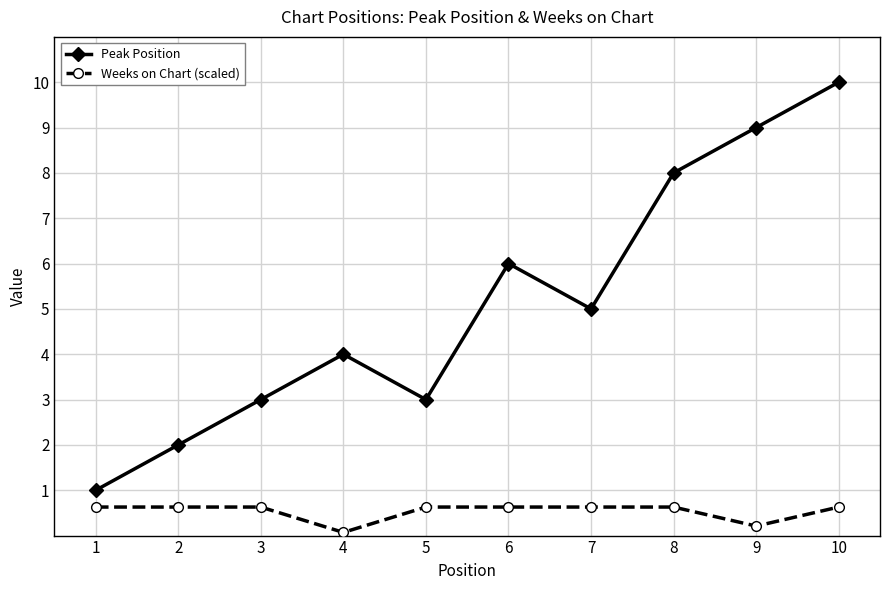

How many lines are shown in the chart?

2